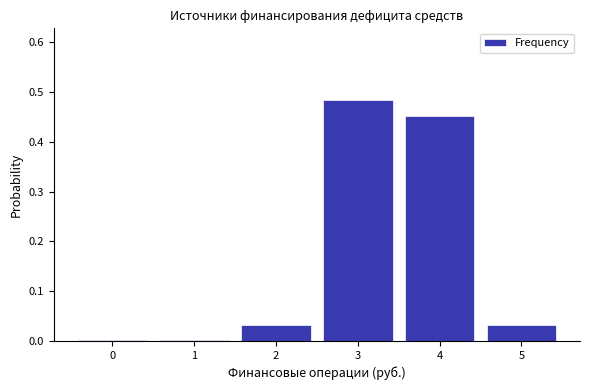

What is the change in value from 4 to 5?

-0.4